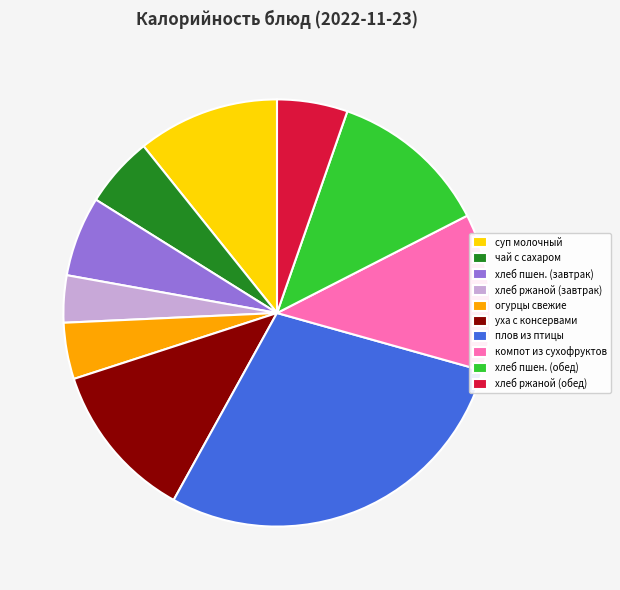

Is it true that суп молочный is 11% of the pie?

True